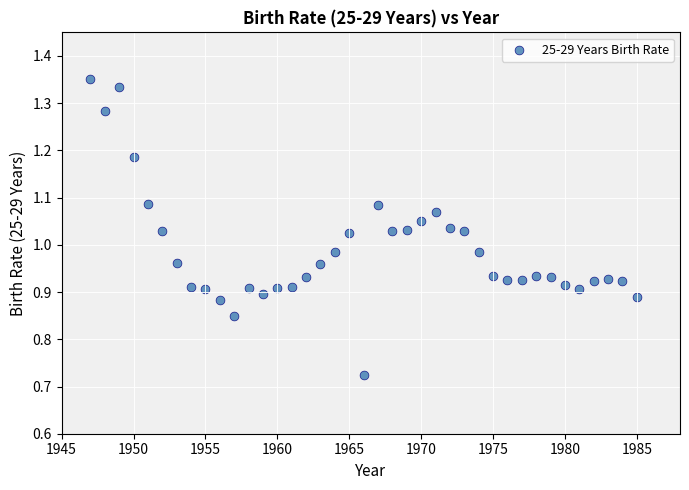

What is the range of X values (max minus min)?

38.0